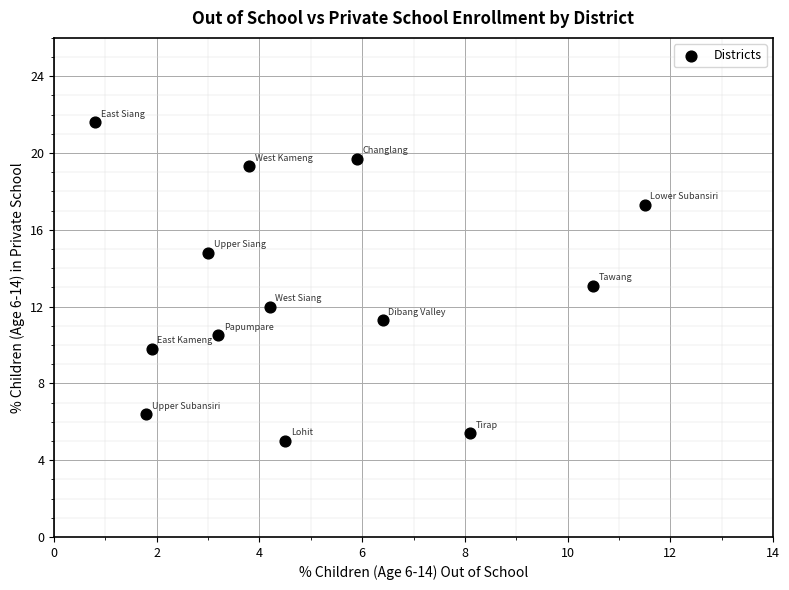

What is the range of Y values (max minus min)?

16.6